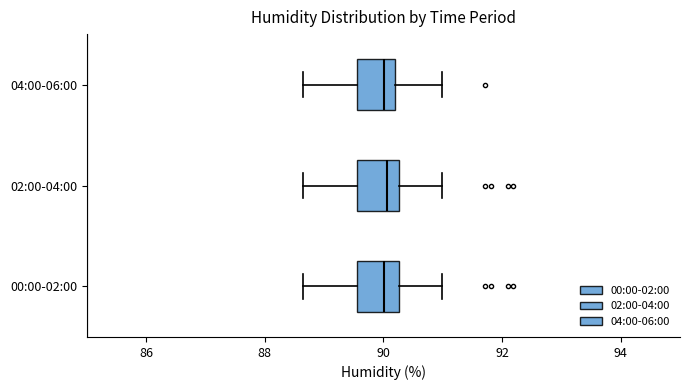

Reading bottom to top, transcribe this box plot: for each box, give where its median line is, the range the box spans, and where its two whiskers end, as read against the x-axis. The values are not printed on the chart, so give them approximately, as read against the axis.

00:00-02:00: median 90.0, box 89.6 to 90.2, whiskers 88.6 to 91.0
02:00-04:00: median 90.0, box 89.6 to 90.2, whiskers 88.6 to 91.0
04:00-06:00: median 90.0, box 89.6 to 90.2, whiskers 88.6 to 91.0